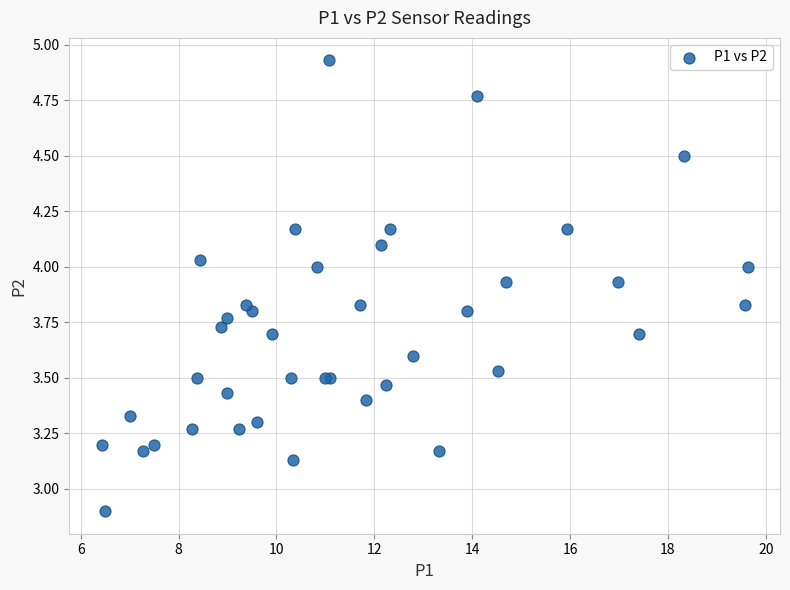

What Y value in the scatter plot is closest to 3?

2.9